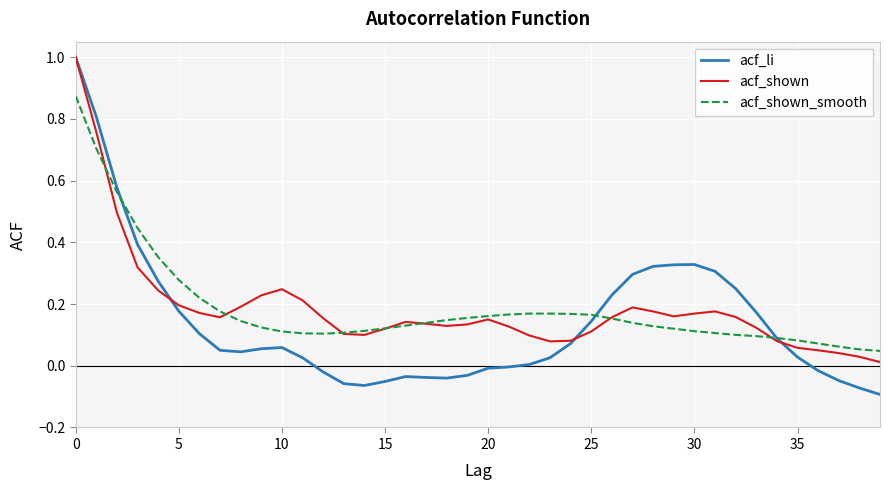

What is the greatest value displayed?

1.0